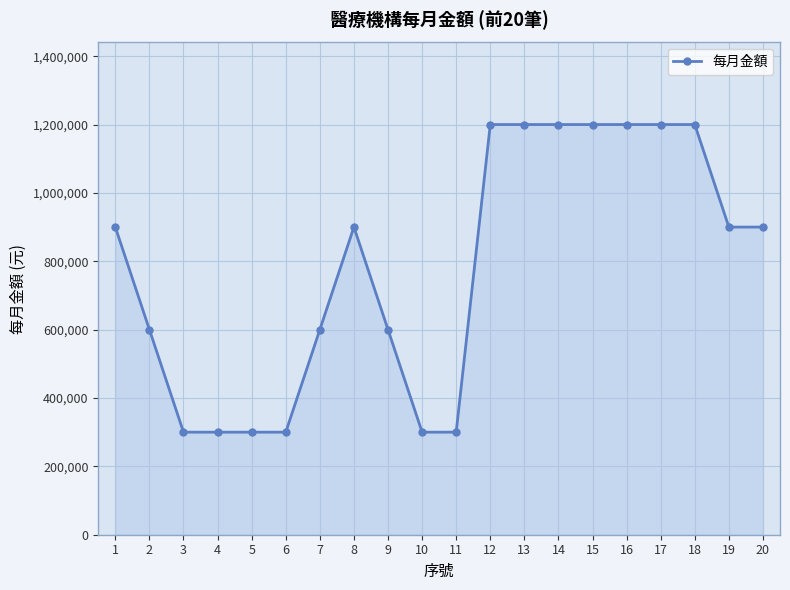

Reading right to left, transcribe all the data shown in this chart.

900000	900000	1200000	1200000	1200000	1200000	1200000	1200000	1200000	300000	300000	600000	900000	600000	300000	300000	300000	300000	600000	900000